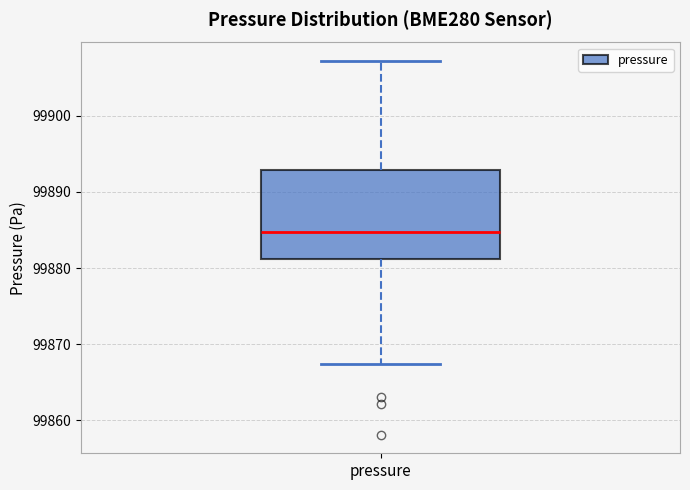

Read this box plot against the y-axis: the position of the median line, the range covered by the box, and the ends of both whiskers. The values are not printed on the chart, so give them approximately, as read against the axis.

median 99885, box 99881 to 99893, whiskers 99867 to 99907